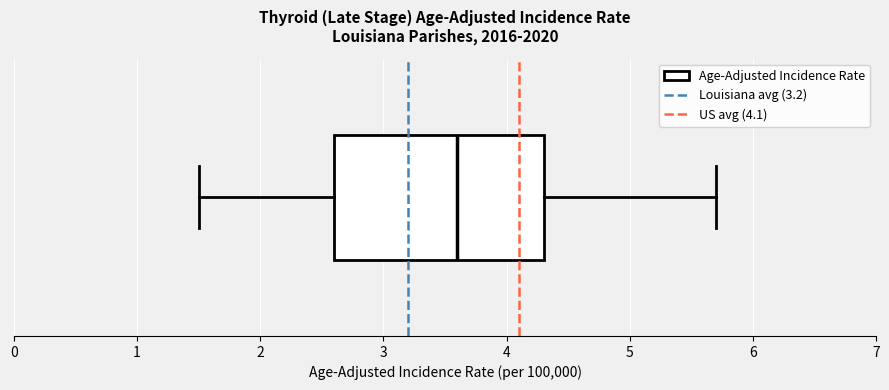

Transcribe this box plot: give where the median line is, the range the box spans, and where the two whiskers end, as read against the x-axis. The values are not printed on the chart, so give them approximately, as read against the axis.

median 3.6, box 2.6 to 4.3, whiskers 1.5 to 5.7